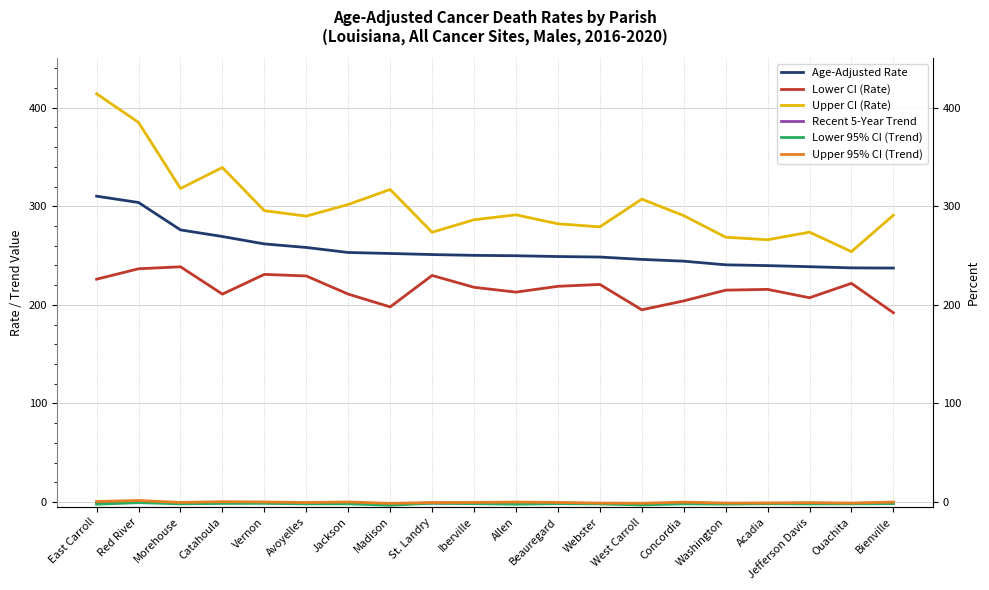

What is the maximum value shown in the chart?

414.1